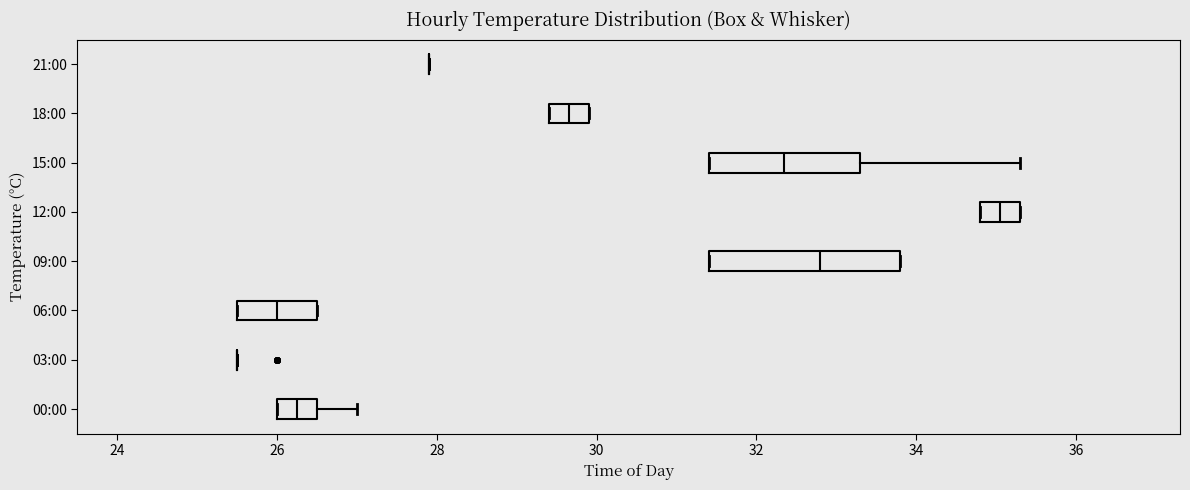

Which box is the widest, from its left edge to its right edge?

09:00